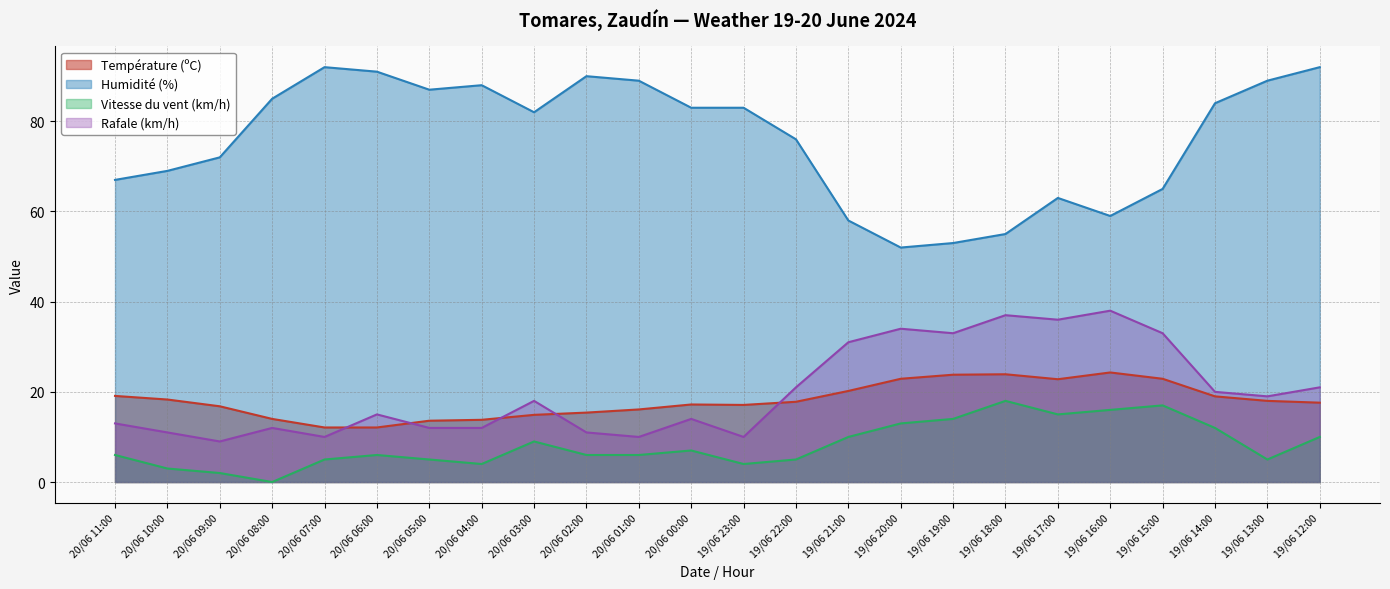

Rank the series by their maximum value, from highest to lowest.

Humidité (%), Rafale (km/h), Température (ºC), Vitesse du vent (km/h)